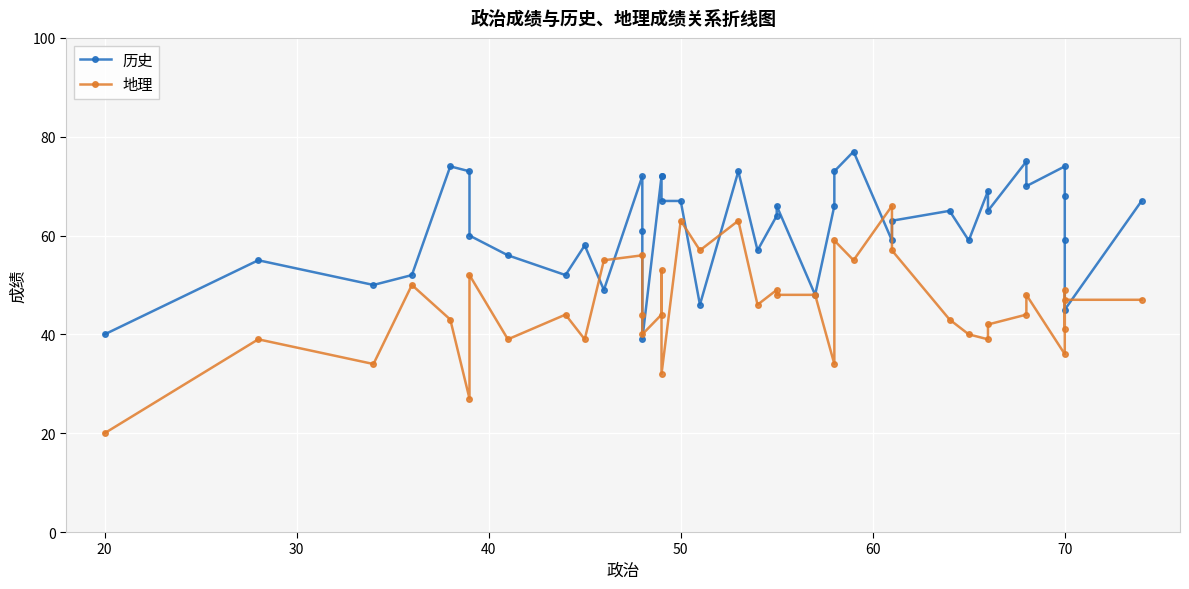

Which series ends up on top after the final intersection of 历史 and 地理?

历史